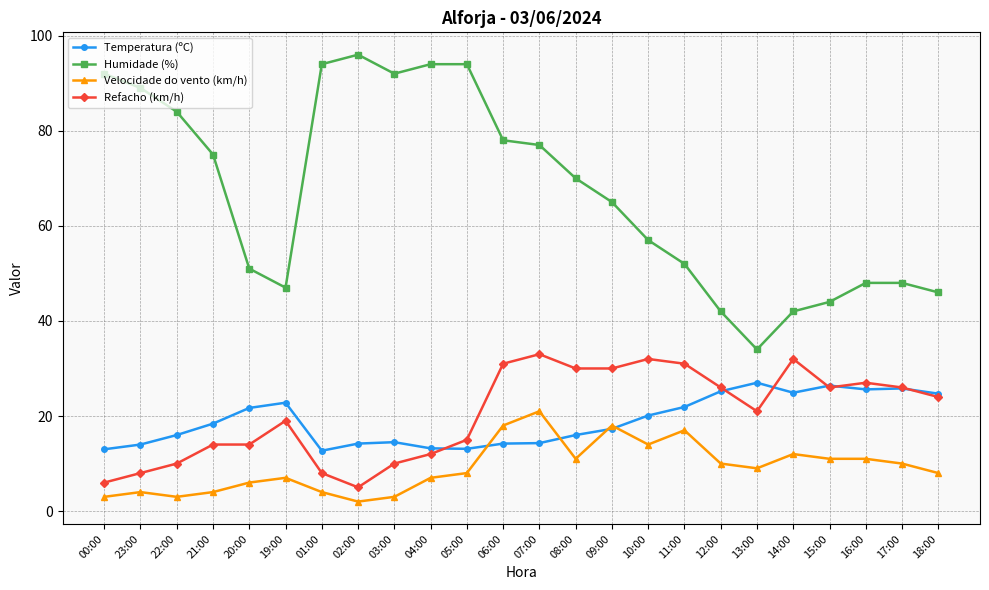

What is the value of the Temperatura (ºC) point at the 15th from the left?

17.3